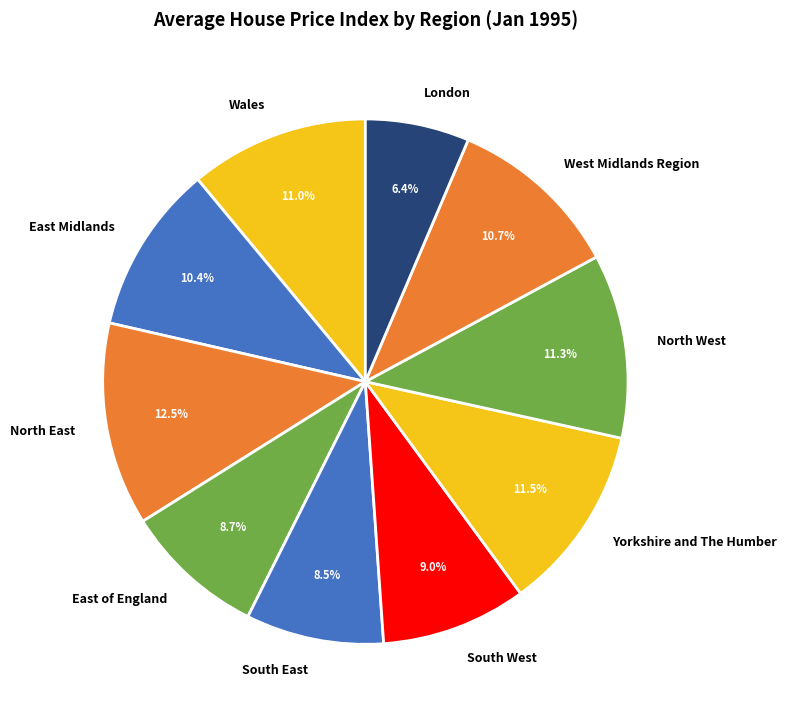

To the nearest percent, what is the combined percentage of London and Wales?

17%